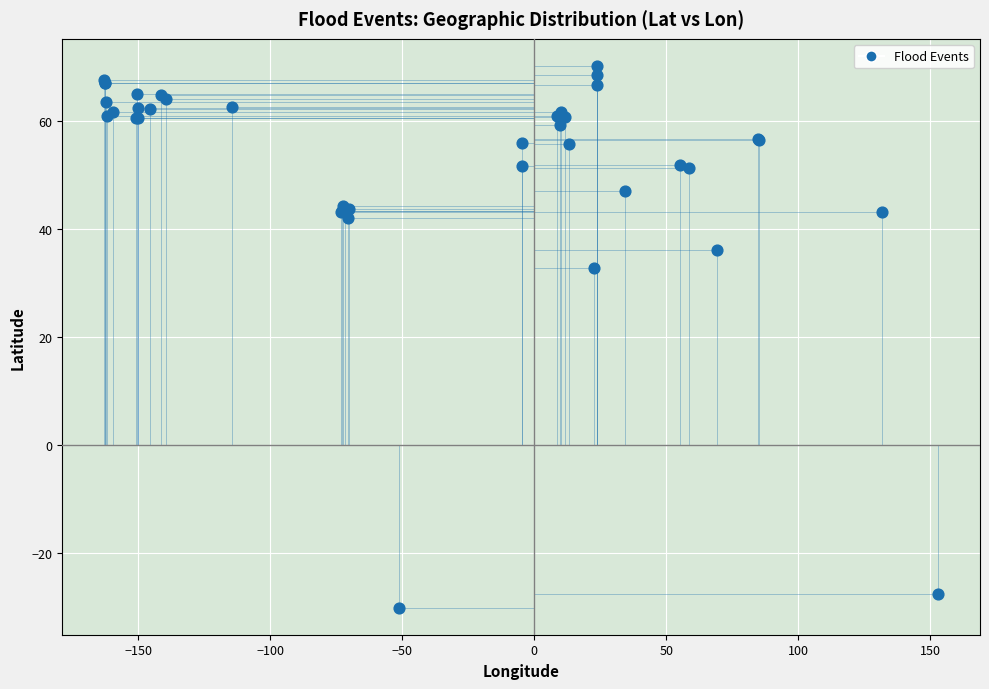

What Y value in the scatter plot is closest to 20?

32.8